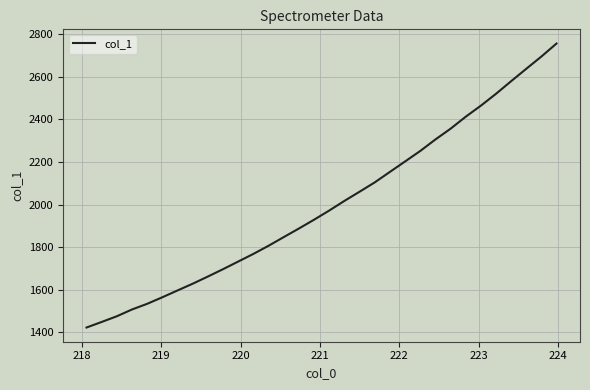

What is the smallest value displayed?

1423.3